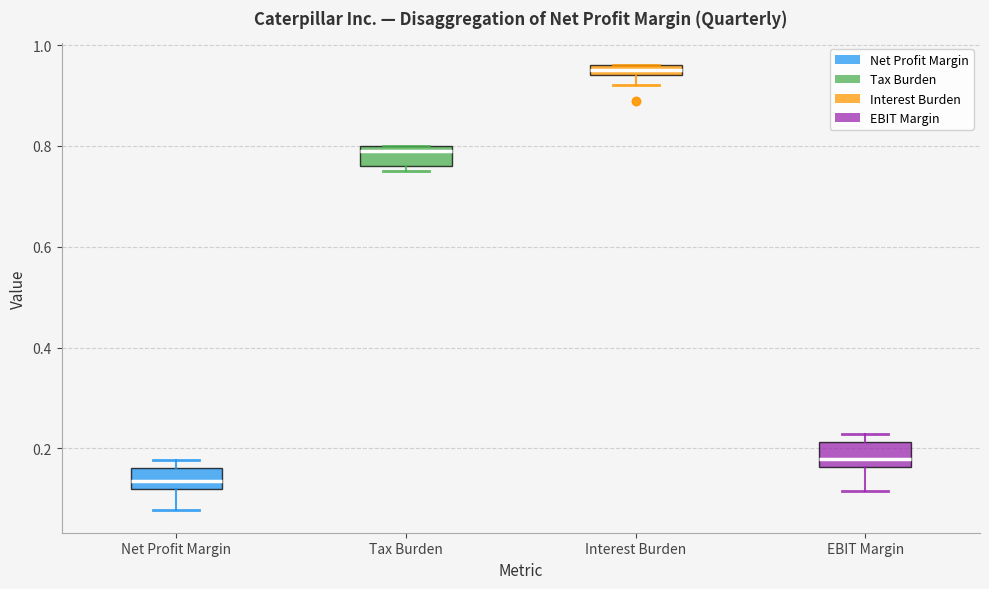

Where is the lower edge of the box for EBIT Margin on the y-axis? The values are not printed on the chart, so give them approximately, as read against the axis.

0.16